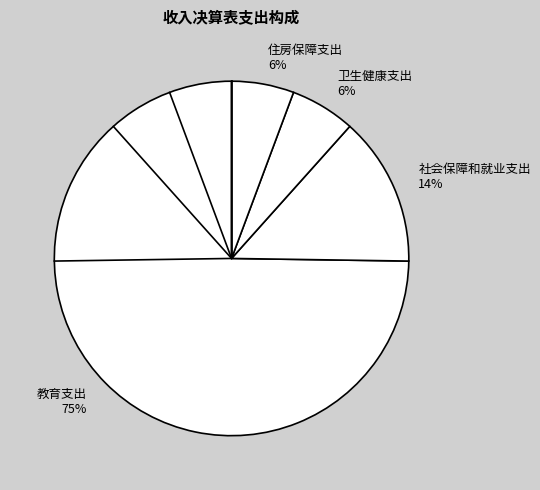

To the nearest percent, what portion does 卫生健康支出 represent?

6%